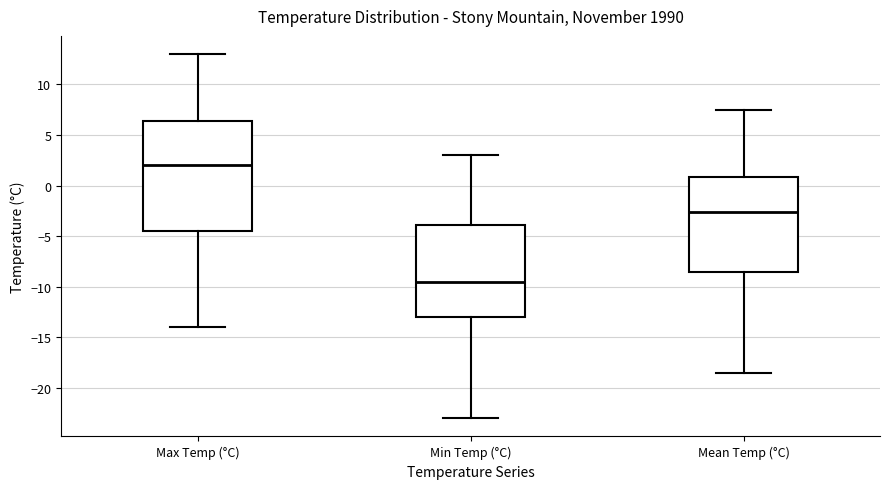

Where does the upper whisker of the box for Mean Temp (°C) end on the y-axis? The values are not printed on the chart, so give them approximately, as read against the axis.

7.5